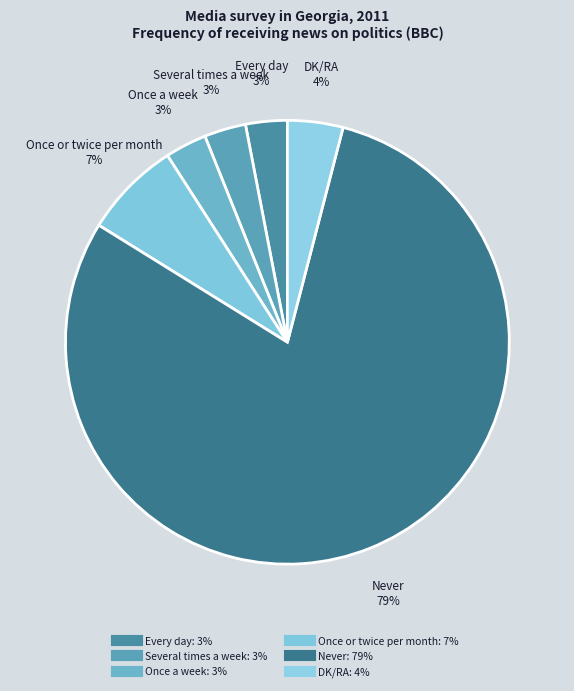

Rank the categories by value from lowest to highest.

Every day, Several times a week, Once a week, DK/RA, Once or twice per month, Never